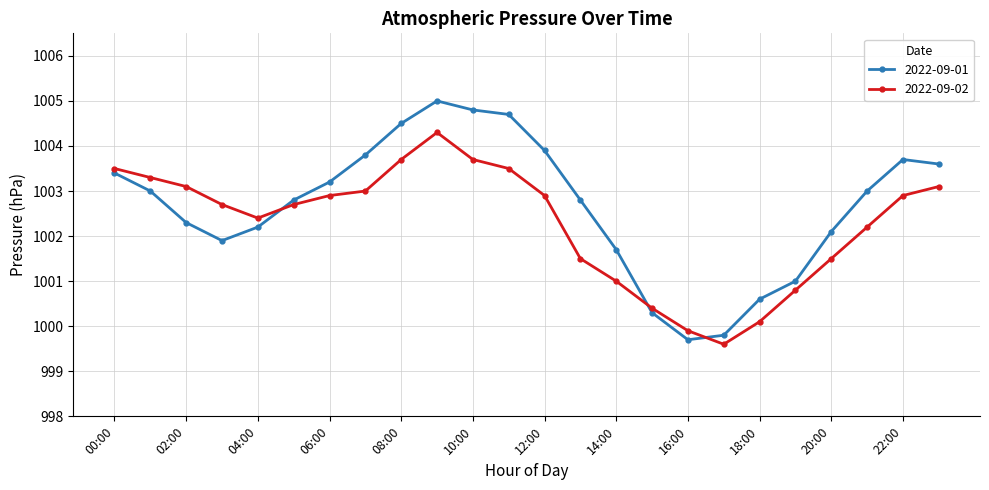

How many categories are shown in the chart?

24